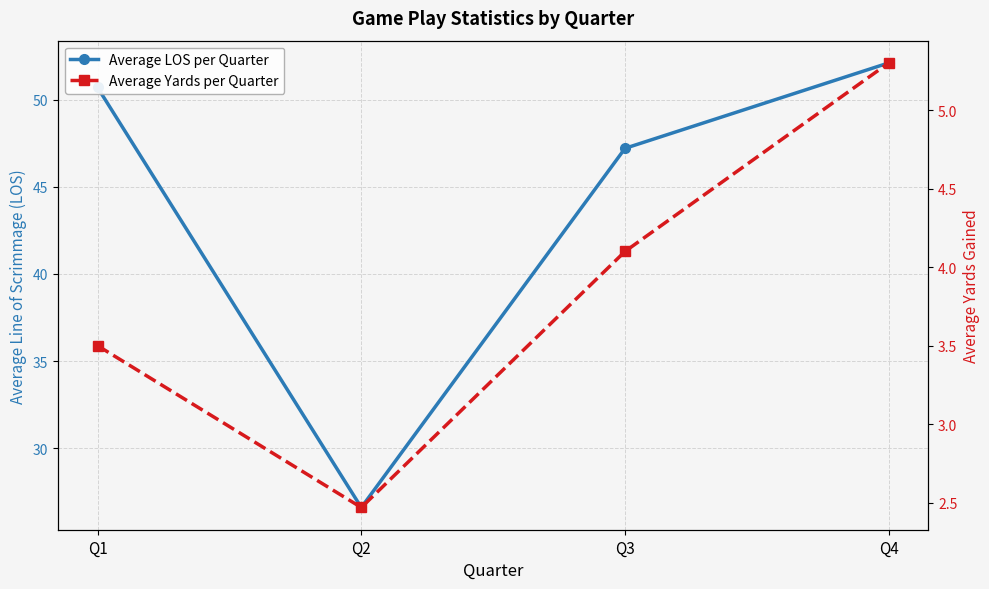

What is the total value across all series at Q1?

54.2